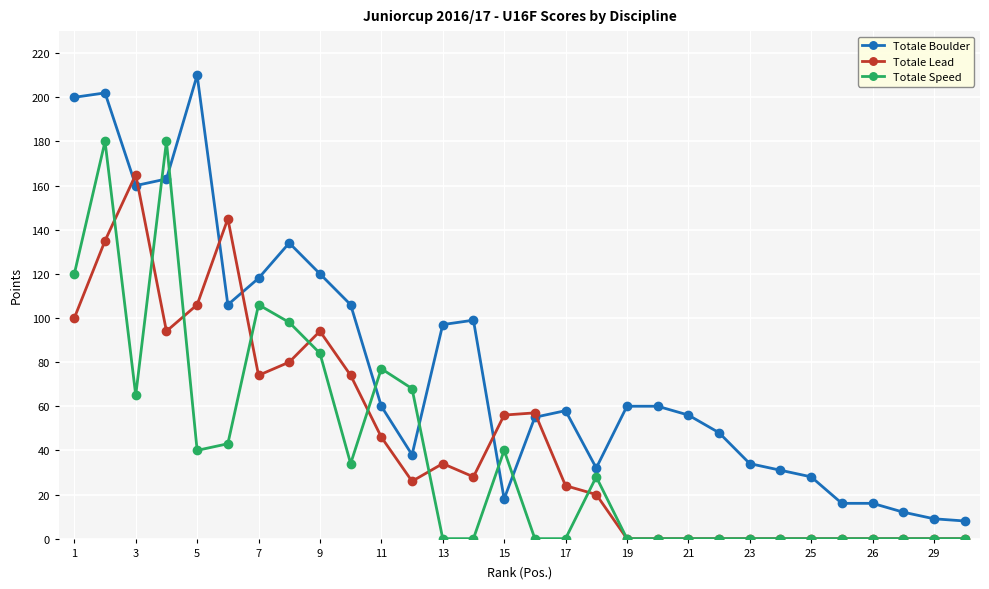

What is the greatest value displayed?

210